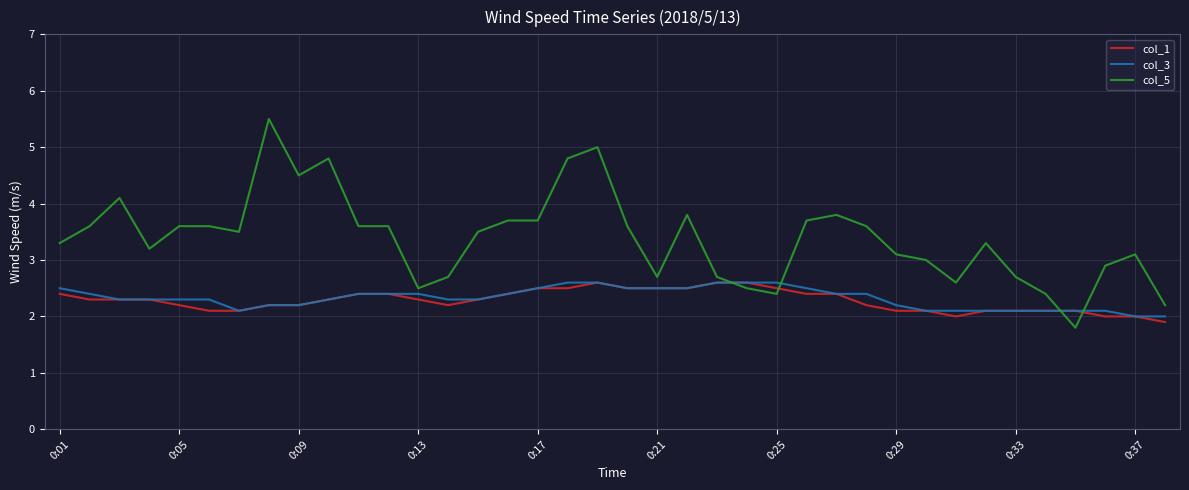

True or false: col_5 and col_1 intersect in this chart.

True